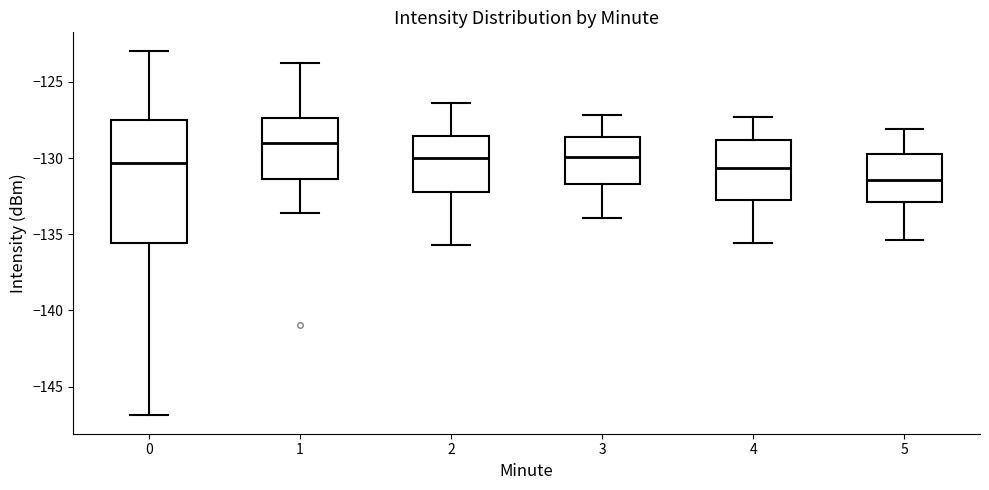

Reading left to right, transcribe this box plot: for each box, give where its median line is, the range the box spans, and where its two whiskers end, as read against the y-axis. The values are not printed on the chart, so give them approximately, as read against the axis.

0: median -130.5, box -135.5 to -127.5, whiskers -147.0 to -123.0
1: median -129.0, box -131.5 to -127.5, whiskers -133.5 to -123.5
2: median -130.0, box -132.0 to -128.5, whiskers -135.5 to -126.5
3: median -130.0, box -131.5 to -128.5, whiskers -134.0 to -127.0
4: median -130.5, box -133.0 to -129.0, whiskers -135.5 to -127.5
5: median -131.5, box -133.0 to -129.5, whiskers -135.5 to -128.0